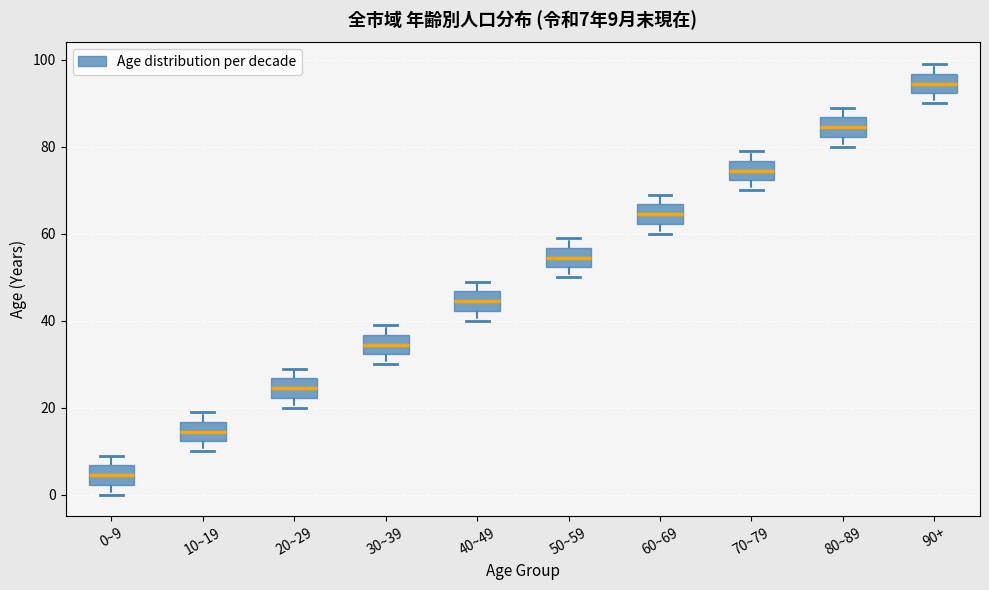

Which box has the highest median line?

90+